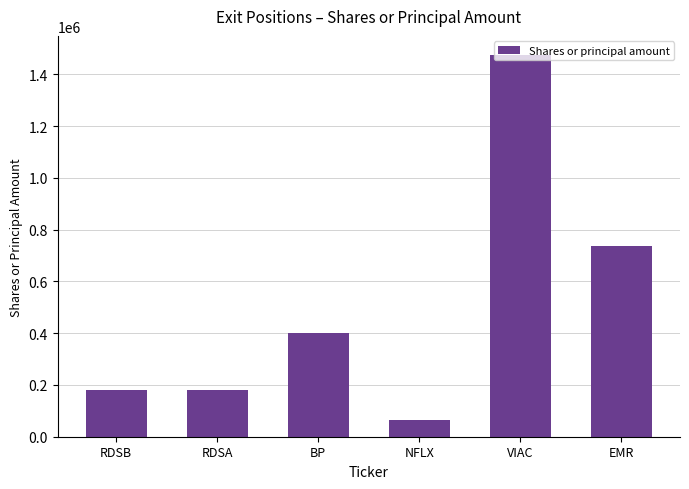

Which category has the lowest value across all series?

NFLX